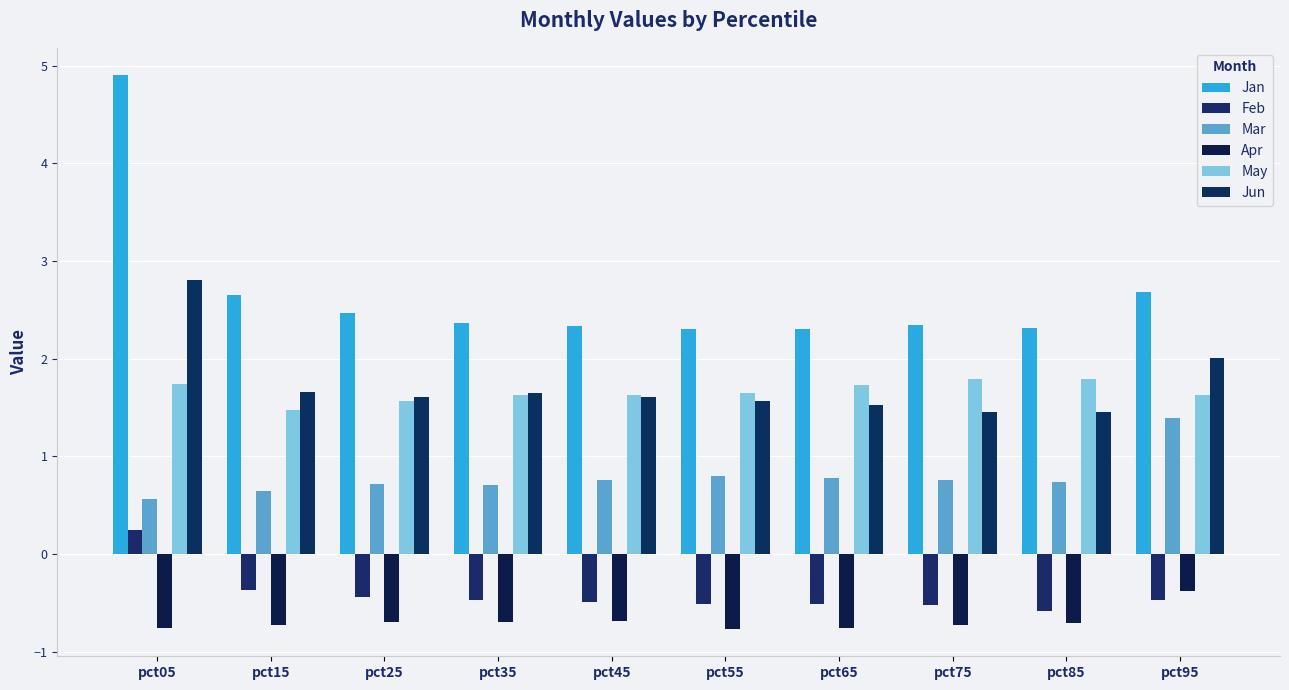

Which series has the largest range (max minus min)?

Jan